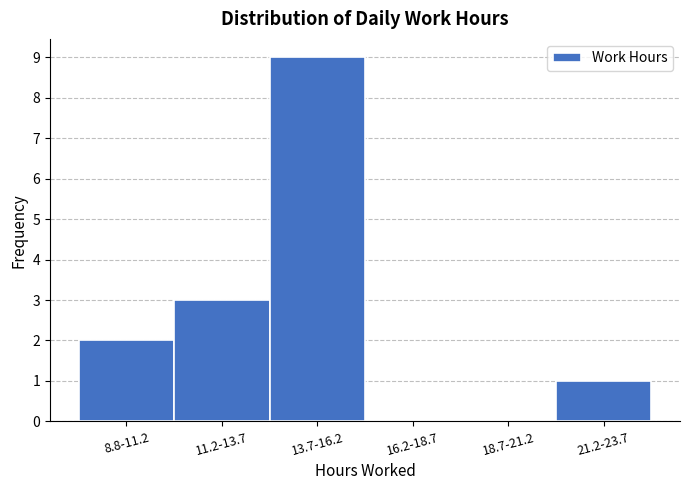

Reading left to right, transcribe all the data shown in this chart.

8.8-11.2=2	11.2-13.7=3	13.7-16.2=9	16.2-18.7=0	18.7-21.2=0	21.2-23.7=1